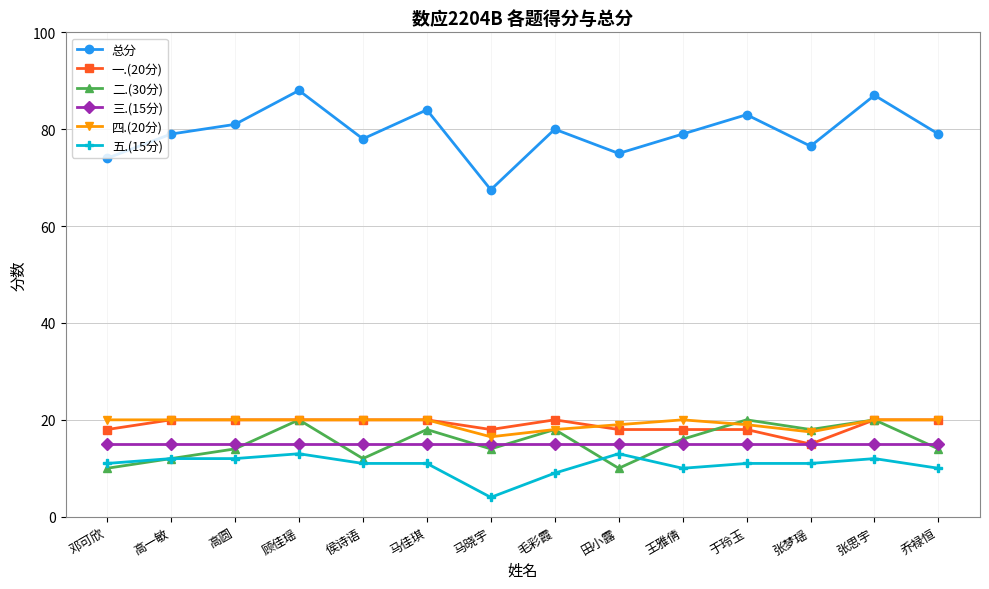

True or false: 四.(20分) and 五.(15分) cross at least once.

False